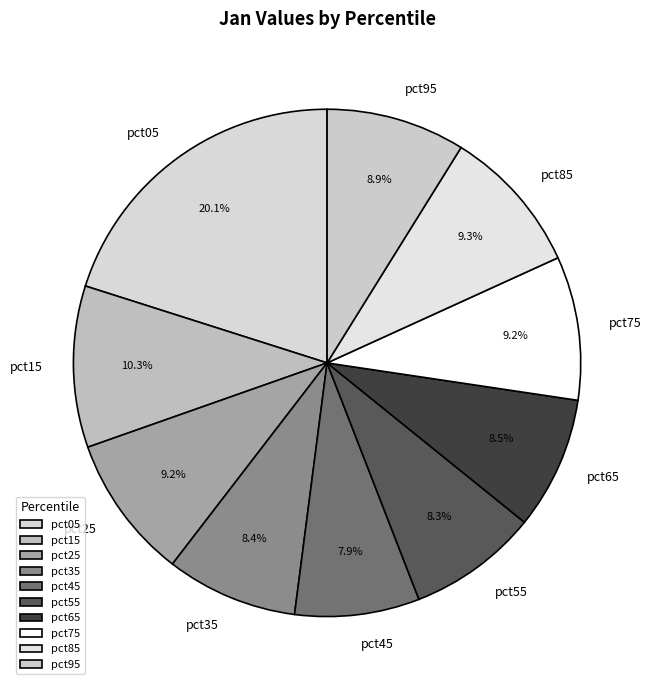

Between pct65 and pct15, which is larger?

pct15